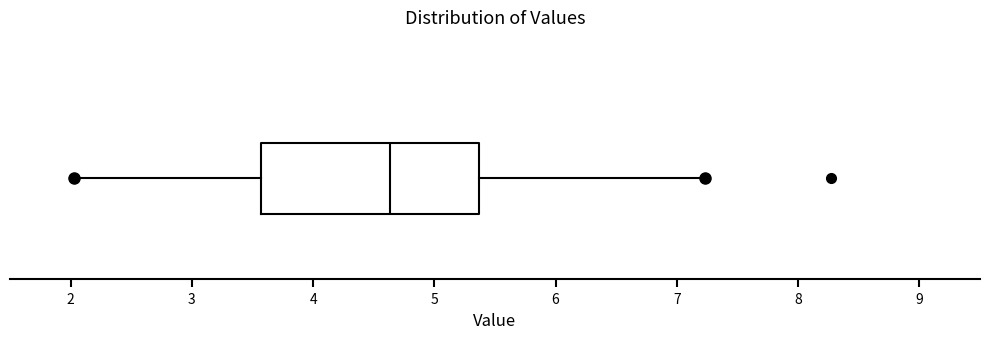

Where is the right edge of the box on the x-axis? The values are not printed on the chart, so give them approximately, as read against the axis.

5.4